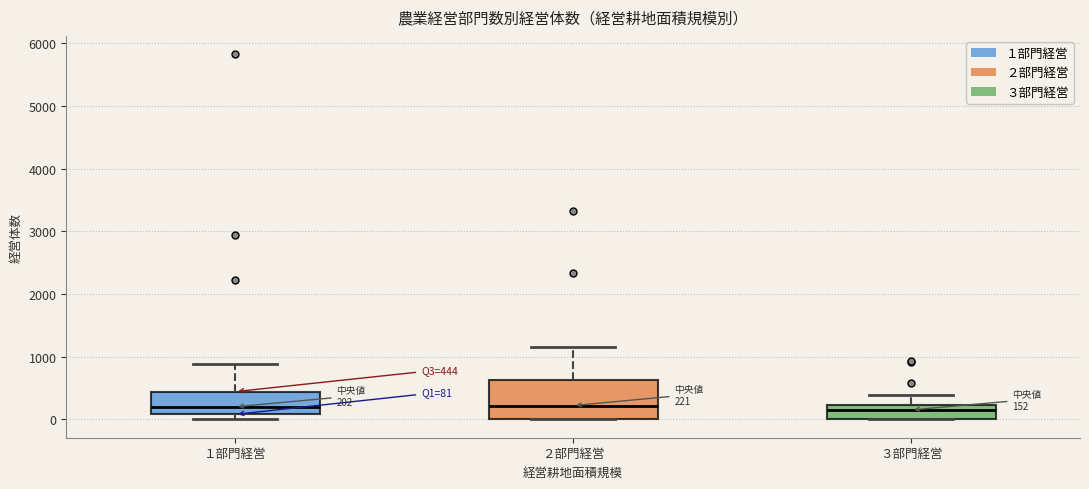

Comparing the boxes themselves (not the whiskers), which one is the tallest?

２部門経営